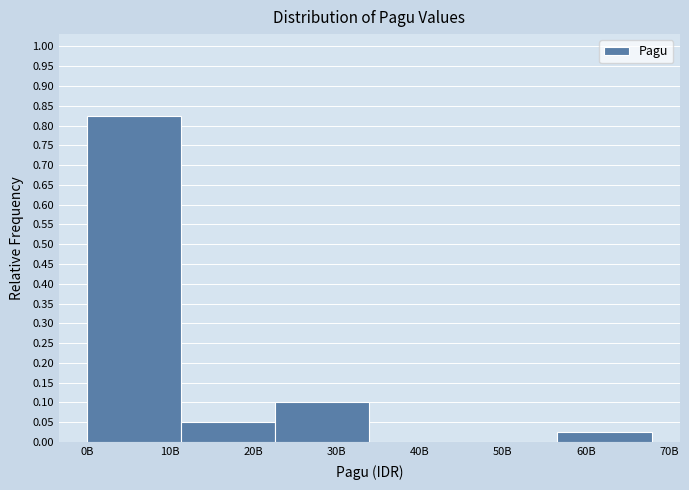

The chart shows a value of 0.1 at 30B. True or false?

True